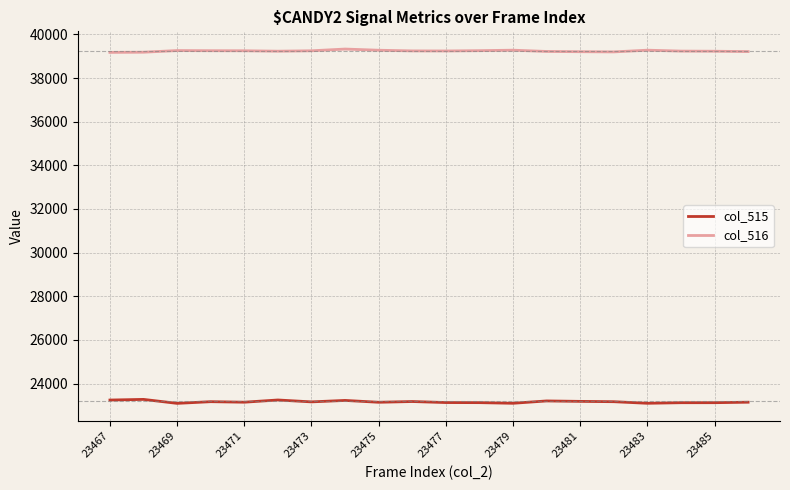

List the series in order of their peak value, lowest first.

col_515, col_516